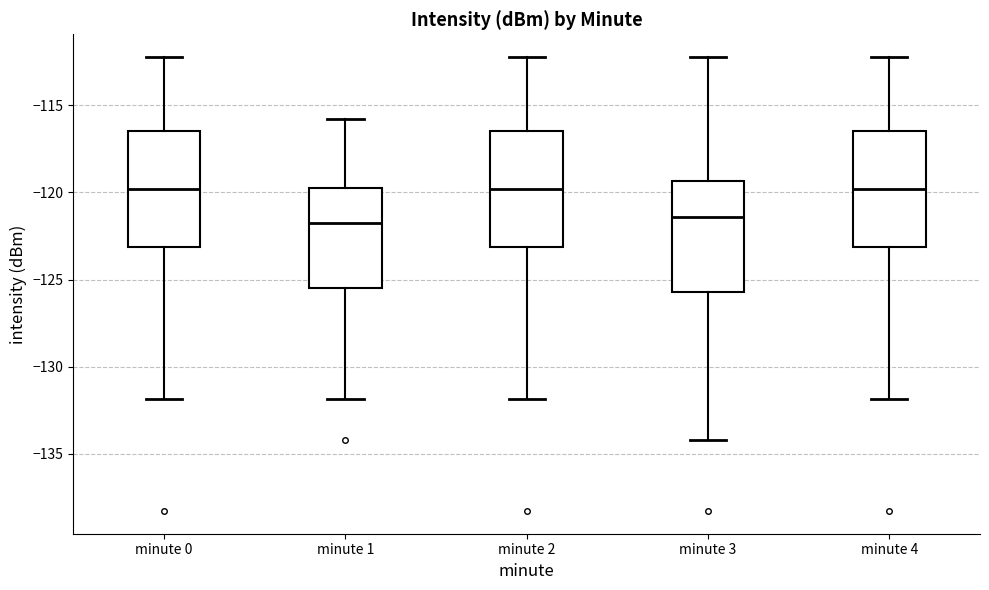

Where is the upper edge of the box for minute 0 on the y-axis? The values are not printed on the chart, so give them approximately, as read against the axis.

-116.5